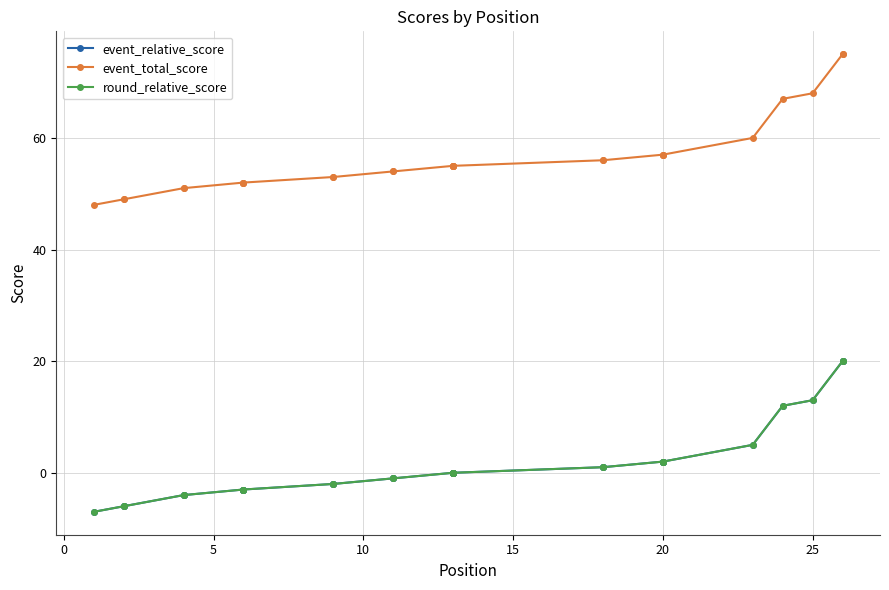

What is the sum of all event_relative_score values?

36